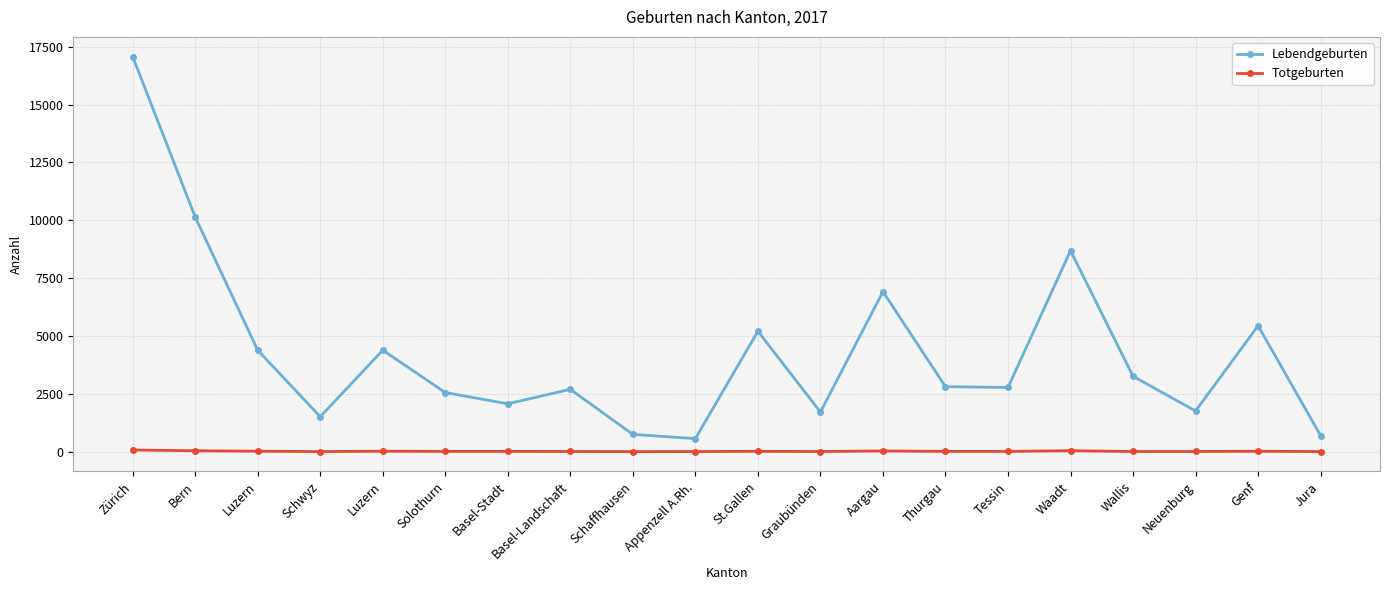

Where is Totgeburten nearest to the value 37?

Bern